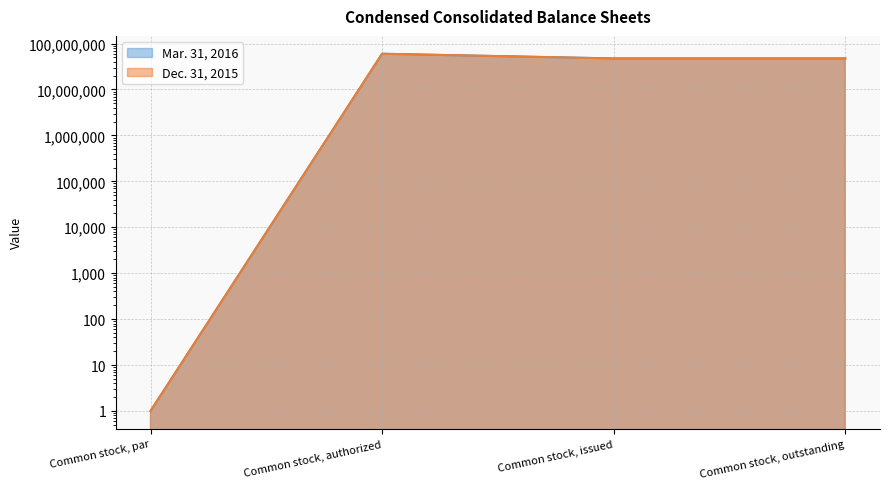

What is the spread (max minus min) of values at Common stock, issued?

92707